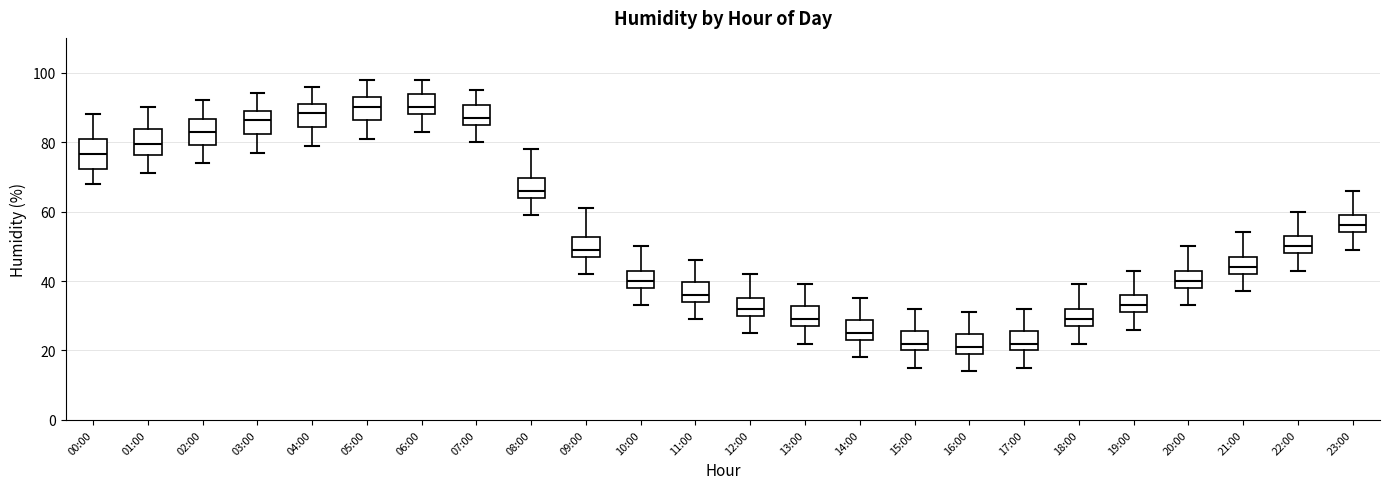

Reading left to right, read every box against the y-axis: the position of its median line, the range the box covers, and the ends of its whiskers. The values are not printed on the chart, so give them approximately, as read against the axis.

00:00: median 76, box 72 to 80, whiskers 68 to 88
01:00: median 80, box 76 to 84, whiskers 72 to 90
02:00: median 84, box 80 to 86, whiskers 74 to 92
03:00: median 86, box 82 to 90, whiskers 78 to 94
04:00: median 88, box 84 to 92, whiskers 80 to 96
05:00: median 90, box 86 to 94, whiskers 82 to 98
06:00: median 90, box 88 to 94, whiskers 84 to 98
07:00: median 88, box 86 to 90, whiskers 80 to 96
08:00: median 66, box 64 to 70, whiskers 60 to 78
09:00: median 50, box 48 to 52, whiskers 42 to 62
10:00: median 40, box 38 to 44, whiskers 34 to 50
11:00: median 36, box 34 to 40, whiskers 30 to 46
12:00: median 32, box 30 to 36, whiskers 26 to 42
13:00: median 30, box 28 to 32, whiskers 22 to 40
14:00: median 26, box 24 to 28, whiskers 18 to 36
15:00: median 22, box 20 to 26, whiskers 16 to 32
16:00: median 22, box 20 to 24, whiskers 14 to 32
17:00: median 22, box 20 to 26, whiskers 16 to 32
18:00: median 30, box 28 to 32, whiskers 22 to 40
19:00: median 34, box 32 to 36, whiskers 26 to 44
20:00: median 40, box 38 to 44, whiskers 34 to 50
21:00: median 44, box 42 to 48, whiskers 38 to 54
22:00: median 50, box 48 to 54, whiskers 44 to 60
23:00: median 56, box 54 to 60, whiskers 50 to 66